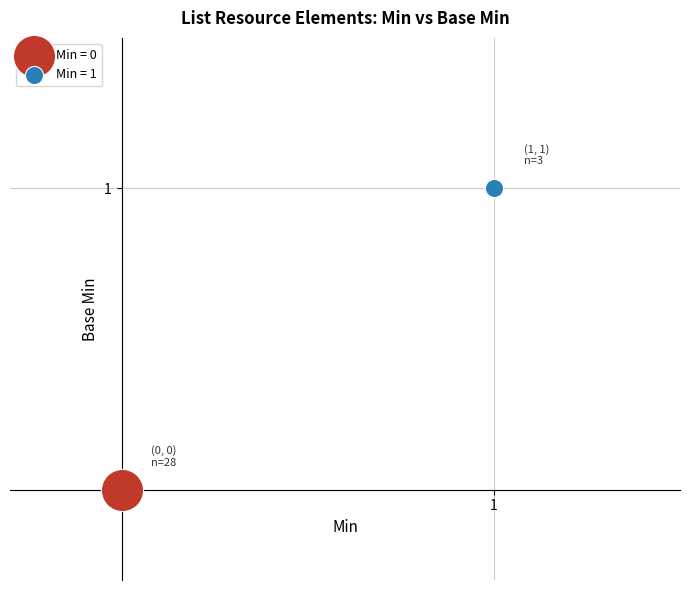

What are all the series names shown in the legend?

Min = 0, Min = 1